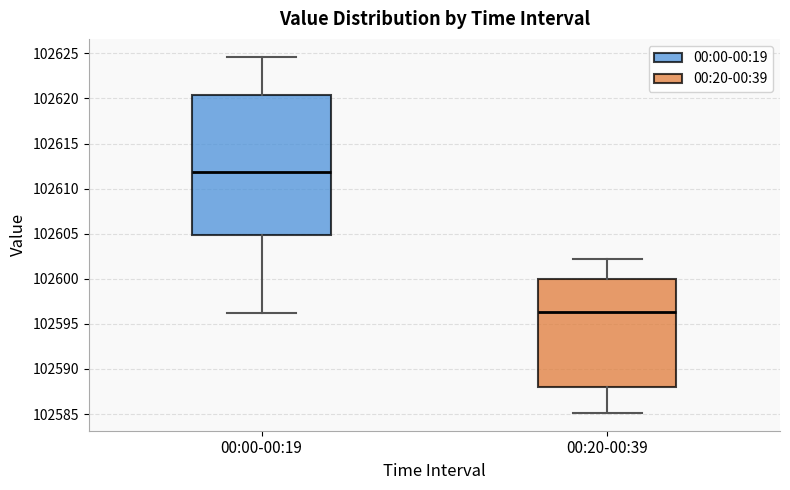

Where is the lower edge of the box for 00:20-00:39 on the y-axis? The values are not printed on the chart, so give them approximately, as read against the axis.

102588.0